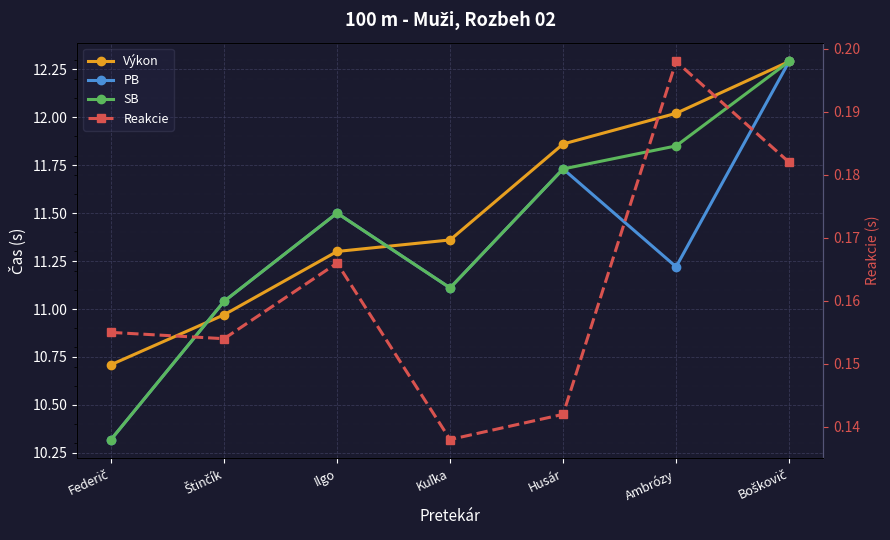

What is the difference between the maximum and minimum values in the Reakcie series?

0.1